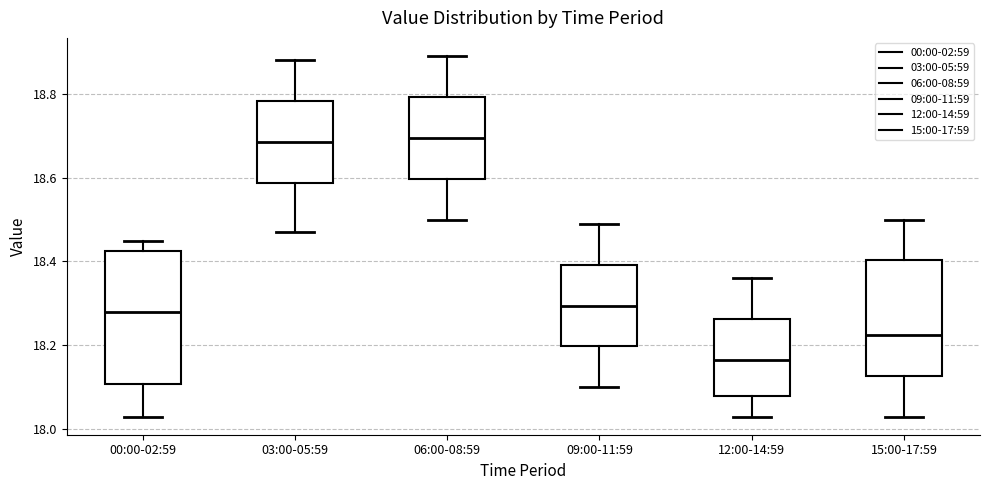

Reading left to right, transcribe this box plot: for each box, give where its median line is, the range the box spans, and where its two whiskers end, as read against the y-axis. The values are not printed on the chart, so give them approximately, as read against the axis.

00:00-02:59: median 18.28, box 18.10 to 18.42, whiskers 18.04 to 18.46
03:00-05:59: median 18.68, box 18.58 to 18.78, whiskers 18.48 to 18.88
06:00-08:59: median 18.70, box 18.60 to 18.80, whiskers 18.50 to 18.90
09:00-11:59: median 18.30, box 18.20 to 18.40, whiskers 18.10 to 18.50
12:00-14:59: median 18.16, box 18.08 to 18.26, whiskers 18.04 to 18.36
15:00-17:59: median 18.22, box 18.12 to 18.40, whiskers 18.04 to 18.50